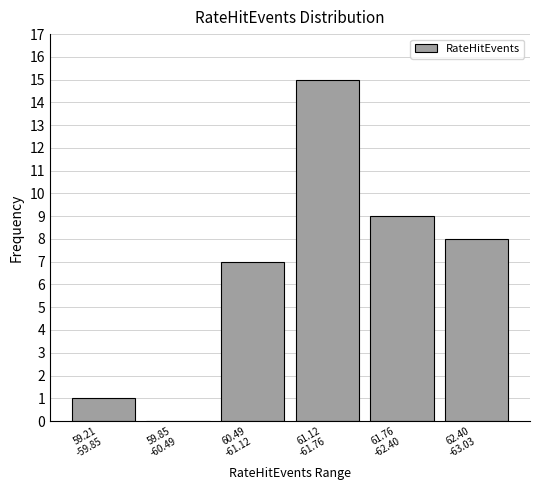

What is the maximum value shown in the chart?

15